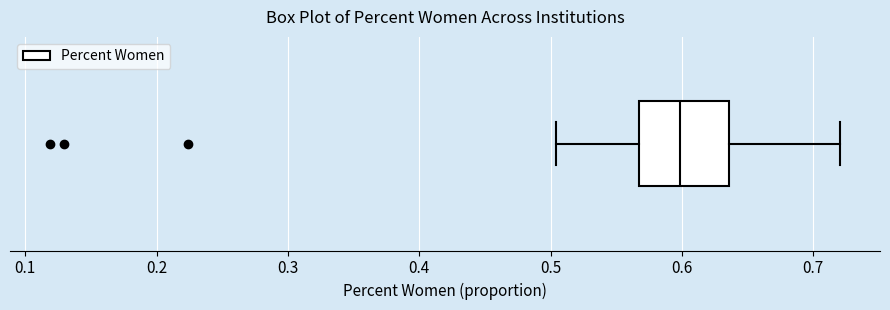

Read this box plot against the x-axis: the position of the median line, the range covered by the box, and the ends of both whiskers. The values are not printed on the chart, so give them approximately, as read against the axis.

median 0.60, box 0.57 to 0.64, whiskers 0.50 to 0.72